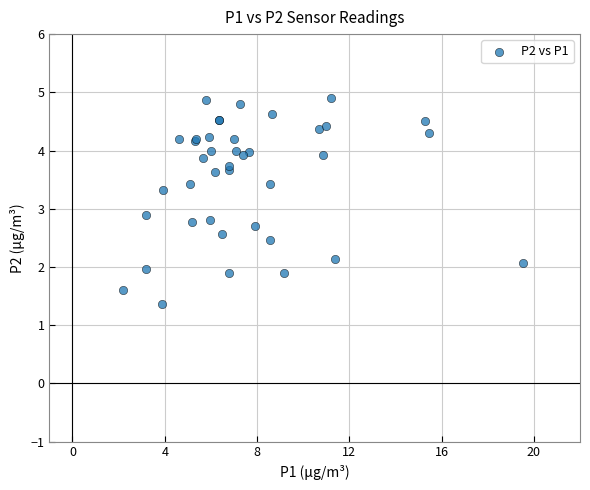

What Y value in the scatter plot is closest to 3?

2.9